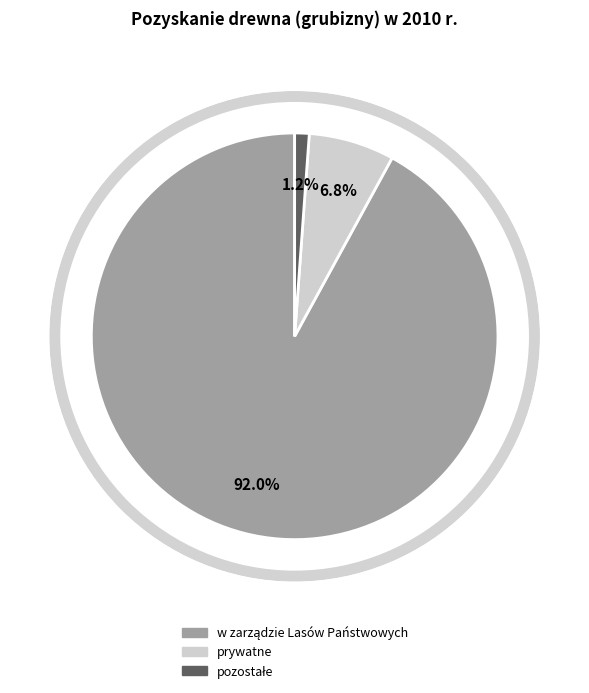

Is prywatne the majority of the pie?

No